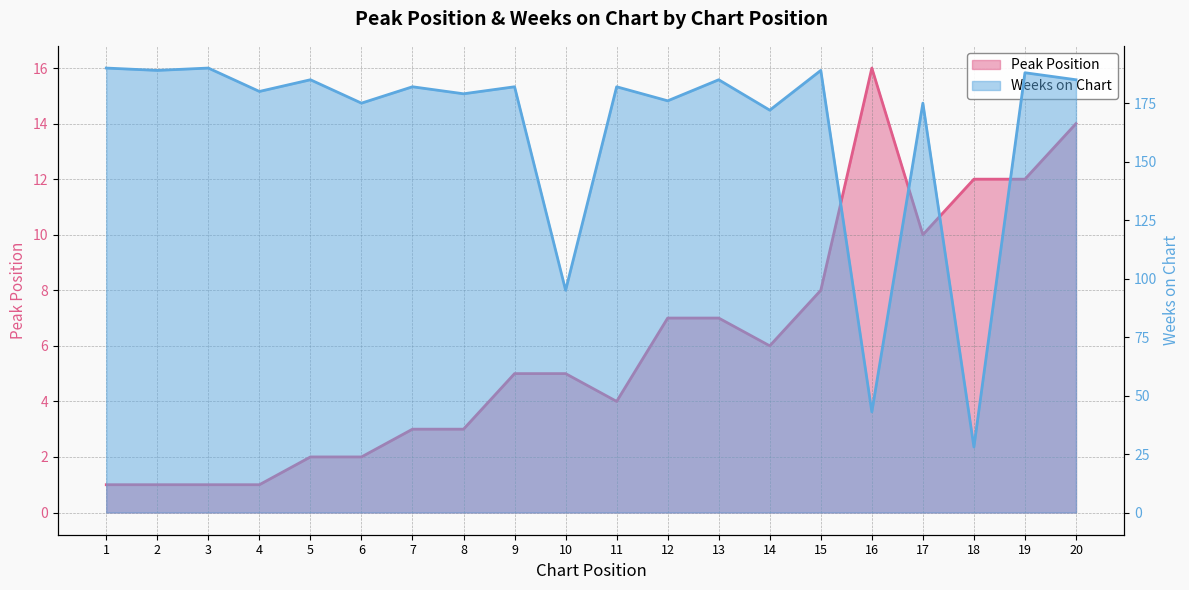

Reading left to right, extract all data points from this chart.

Peak Position: 1=1	2=1	3=1	4=1	5=2	6=2	7=3	8=3	9=5	10=5	11=4	12=7	13=7	14=6	15=8	16=16	17=10	18=12	19=12	20=14
Weeks on Chart: 1=190	2=189	3=190	4=180	5=185	6=175	7=182	8=179	9=182	10=95	11=182	12=176	13=185	14=172	15=189	16=43	17=175	18=28	19=188	20=185